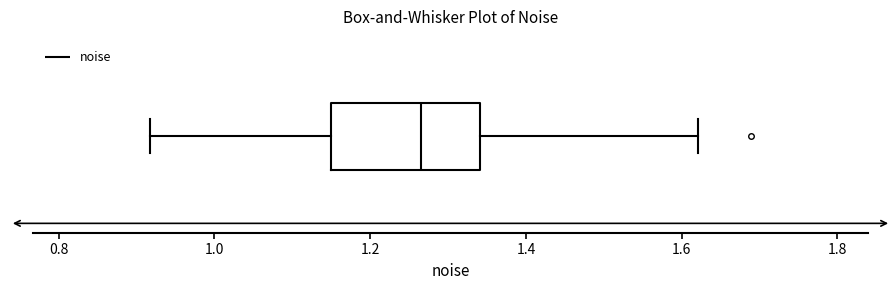

Where is the right edge of the box on the x-axis? The values are not printed on the chart, so give them approximately, as read against the axis.

1.34